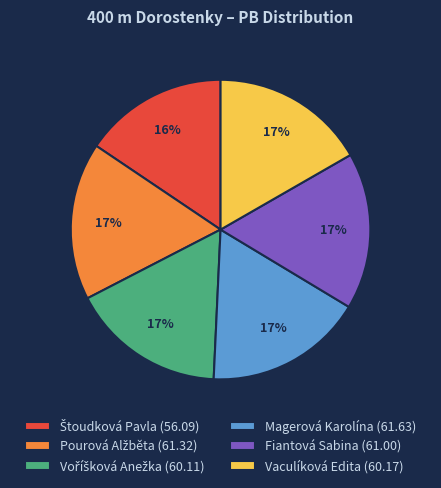

How many slices are in this pie chart?

6